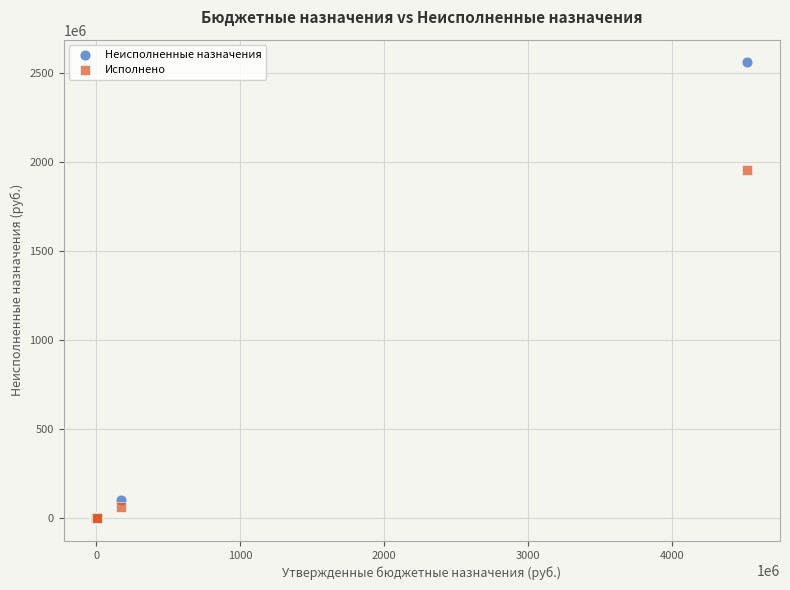

In the Исполнено series, what Y value is closest to 979794276?

64963514.8